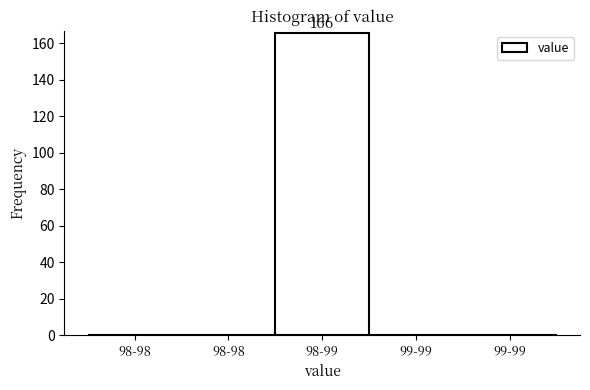

Are the bars horizontal?

No